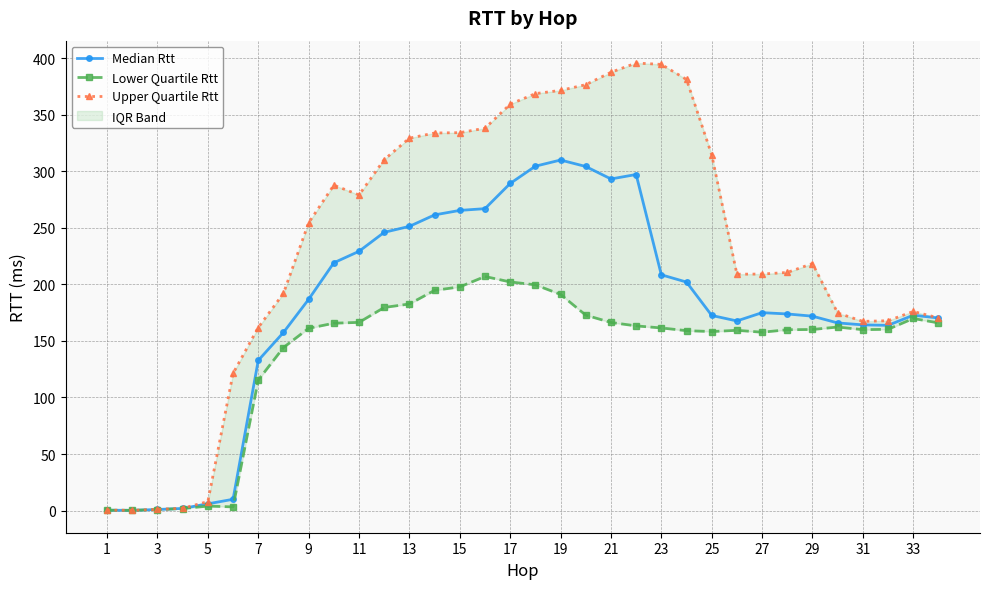

What is the maximum value for Median Rtt?

309.9